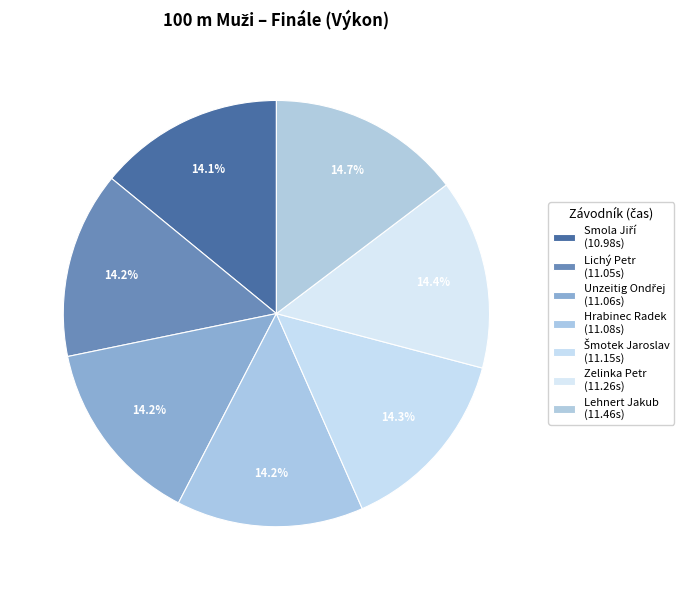

Does Zelinka Petr represent more than half of the total?

No